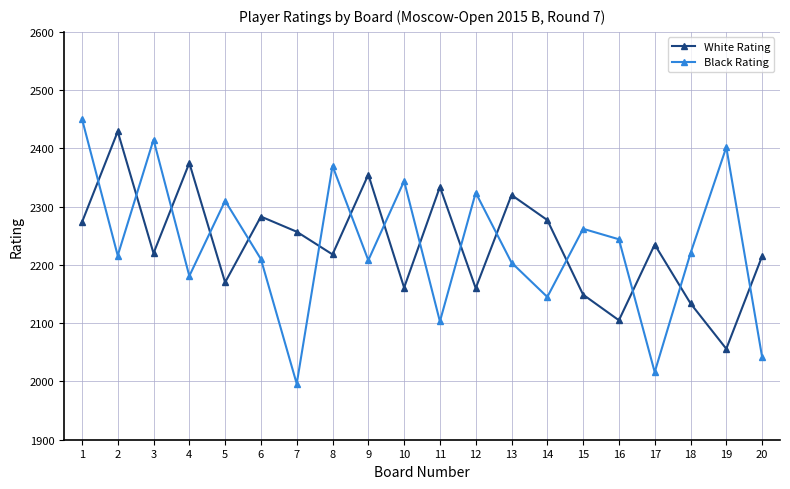

What is the value of the Black Rating point at the 12th from the left?

2324